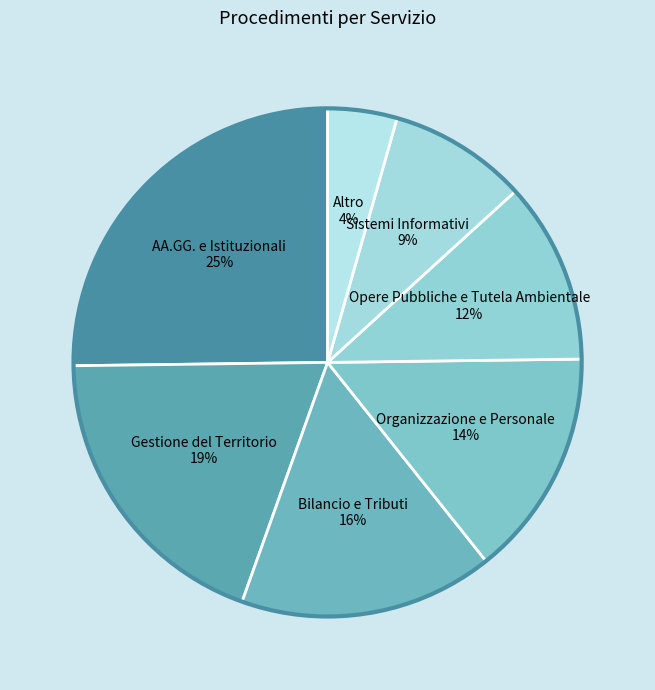

Rank the categories by value from highest to lowest.

AA.GG. e Istituzionali, Gestione del Territorio, Bilancio e Tributi, Organizzazione e Personale, Opere Pubbliche e Tutela Ambientale, Sistemi Informativi, Altro